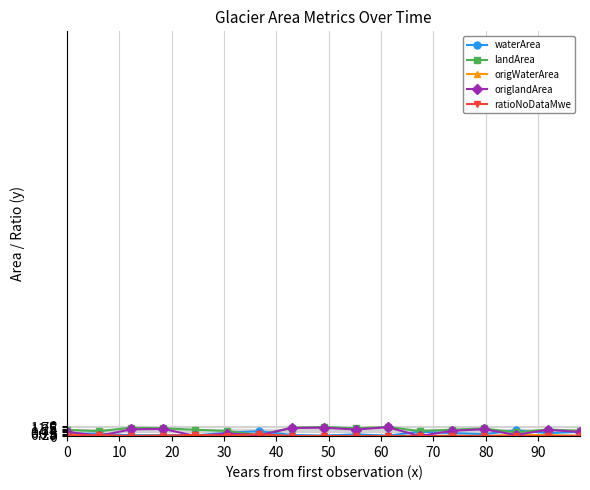

What is the value of the origlandArea point at the 9th from the left?

1.7